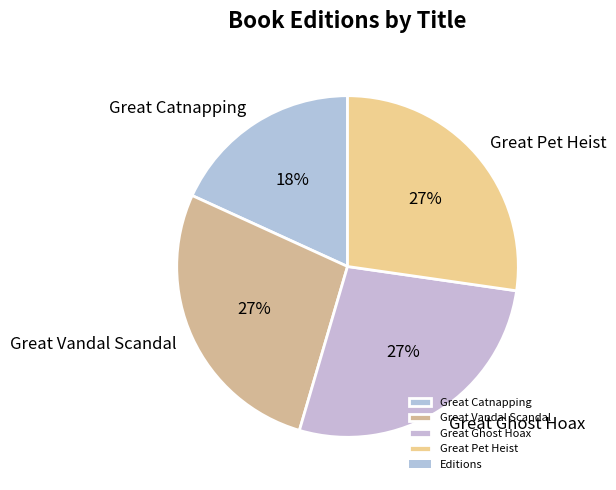

Combined, do Great Ghost Hoax and Great Pet Heist account for over 50%?

Yes